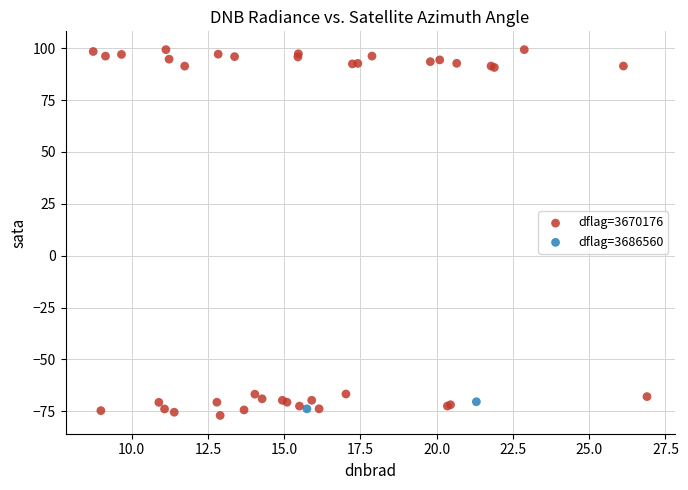

What are all the series names shown in the legend?

dflag=3670176, dflag=3686560